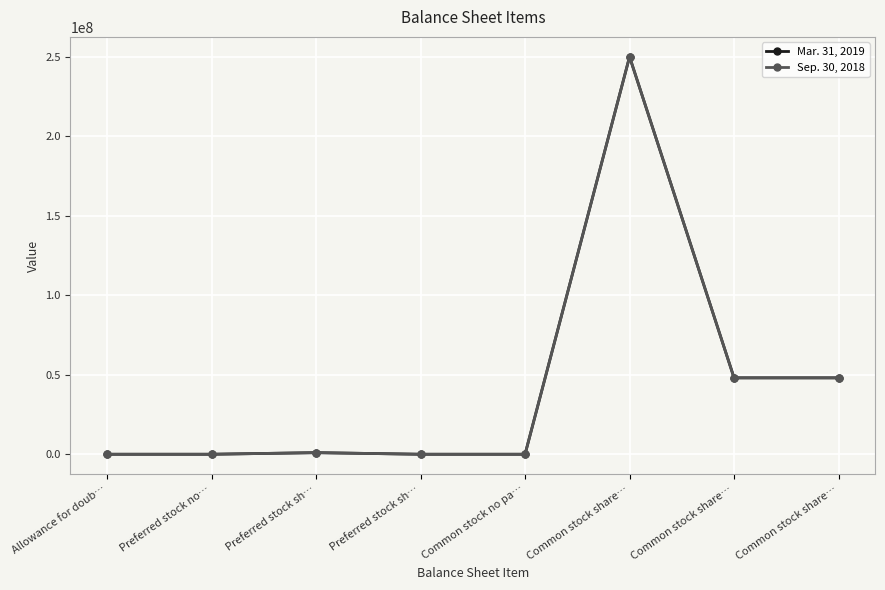

What is the sum of all Mar. 31, 2019 values?

347106168